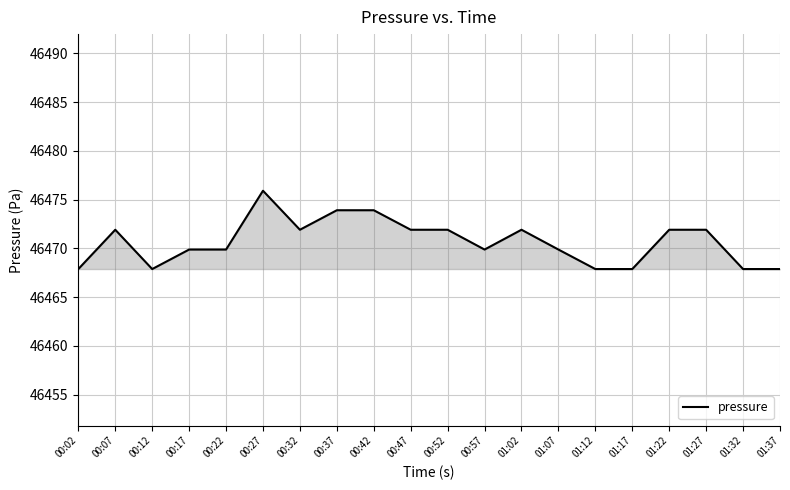

At which label does the data first exceed 46471?

00:07